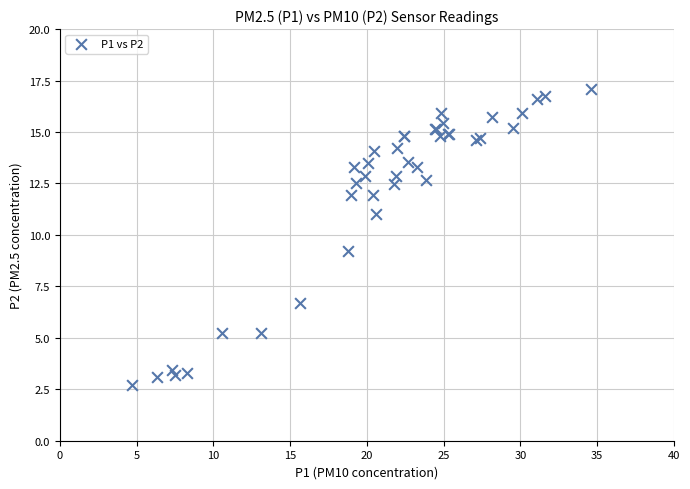

What Y value in the scatter plot is closest to 9?

9.2